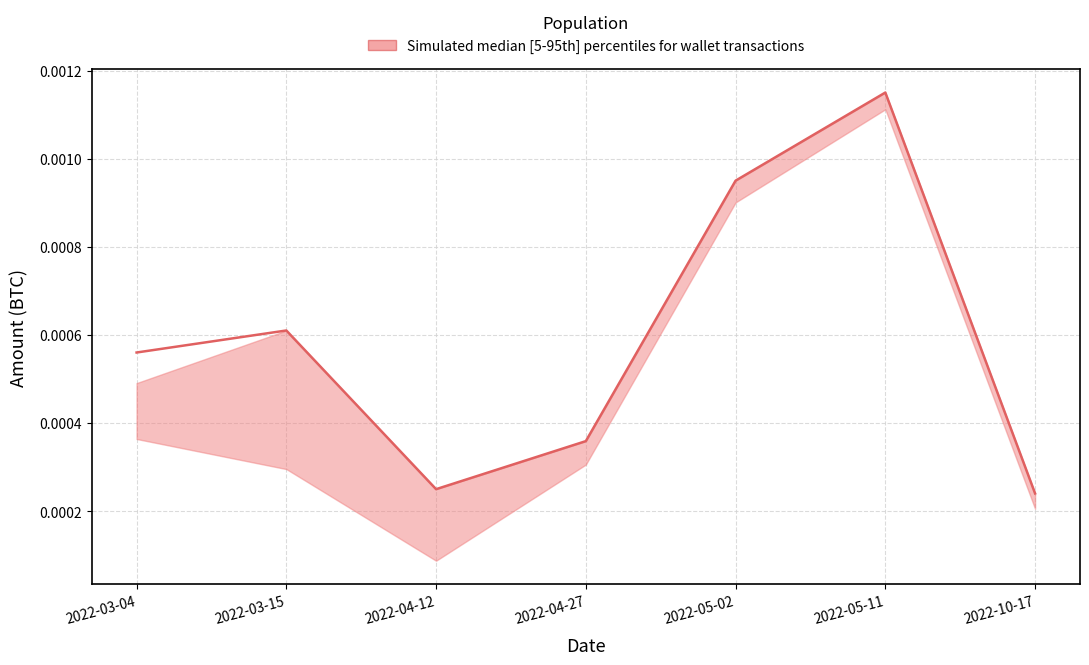

True or false: sent amount upper and received amount cross at least once.

False